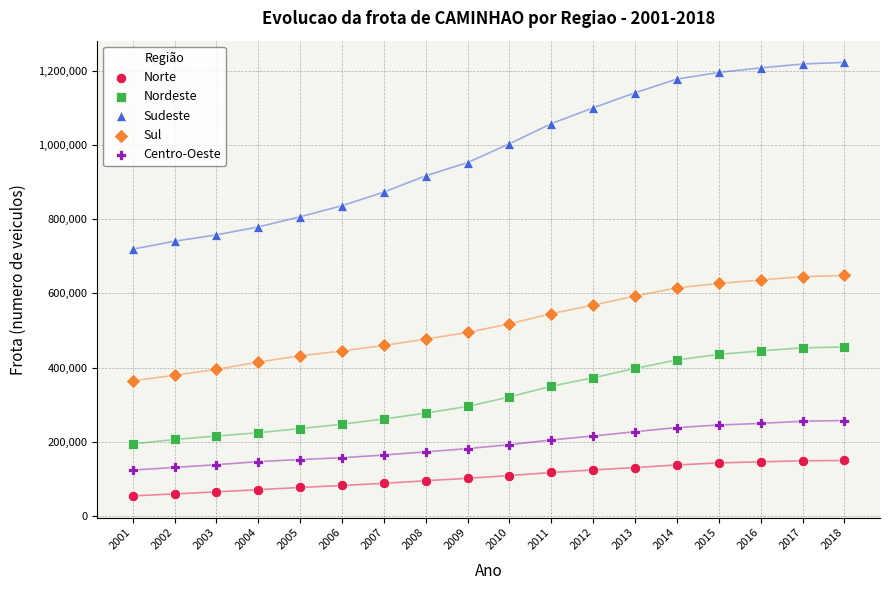

In the Sudeste series, what Y value is closest to 970496?

952279